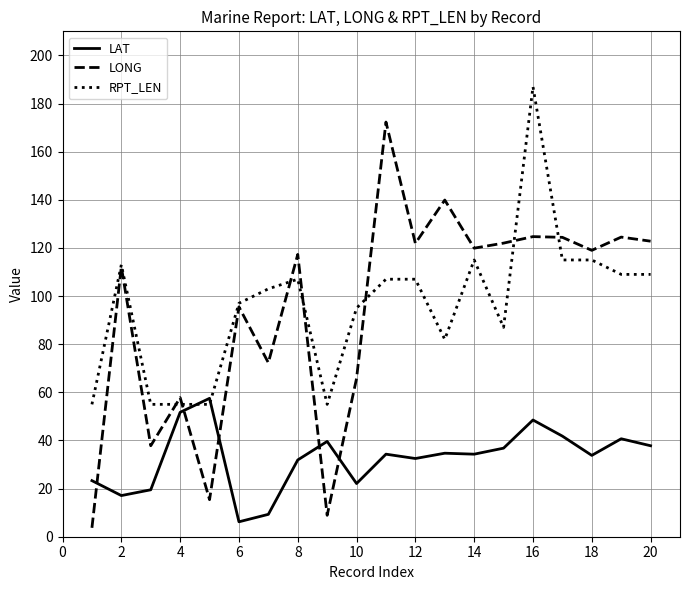

What is the average value of the RPT_LEN series?

96.2